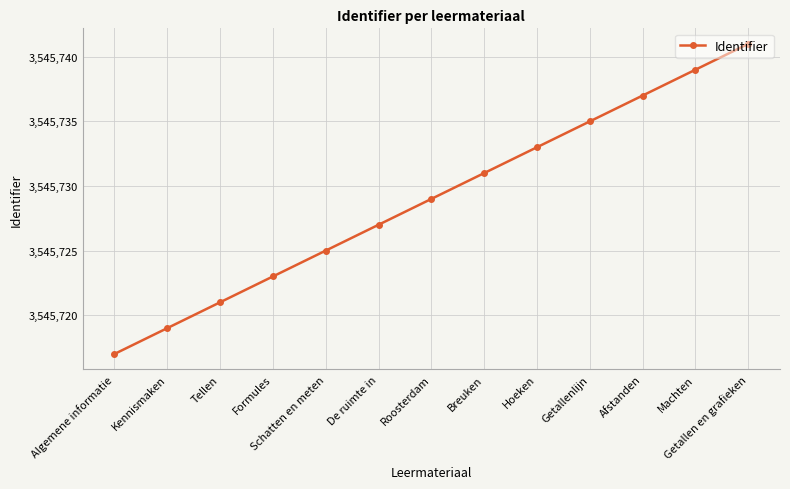

True or false: the data shows 3545737 at Afstanden.

True